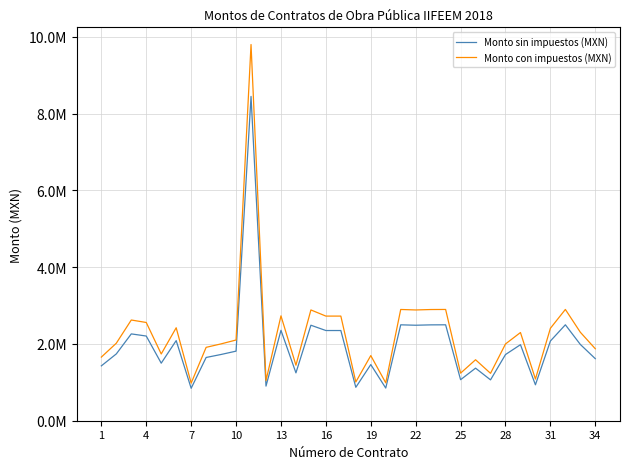

Does the chart have visible grid lines?

Yes